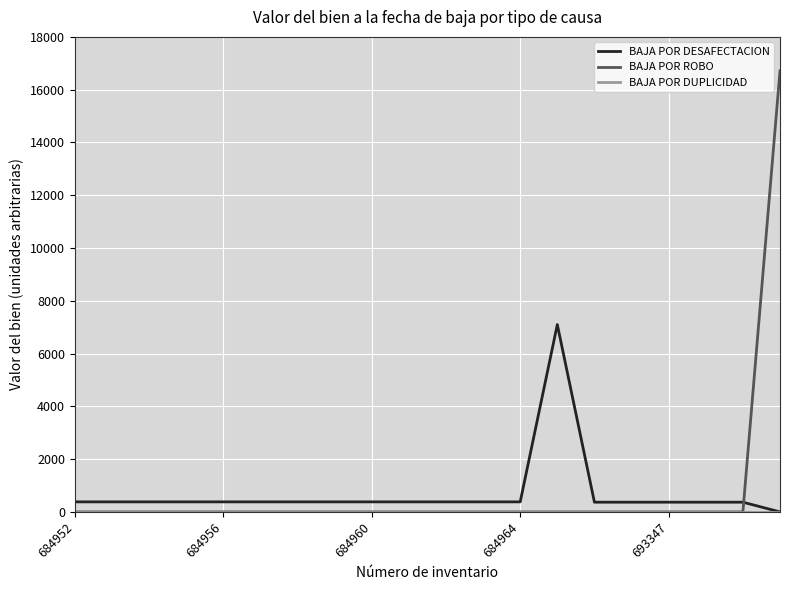

Which series has the widest spread of values?

BAJA POR ROBO